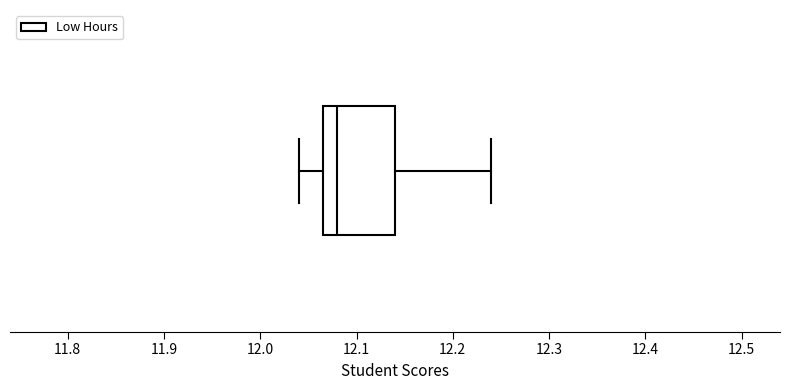

Read this box plot against the x-axis: the position of the median line, the range covered by the box, and the ends of both whiskers. The values are not printed on the chart, so give them approximately, as read against the axis.

median 12.08, box 12.07 to 12.14, whiskers 12.04 to 12.24